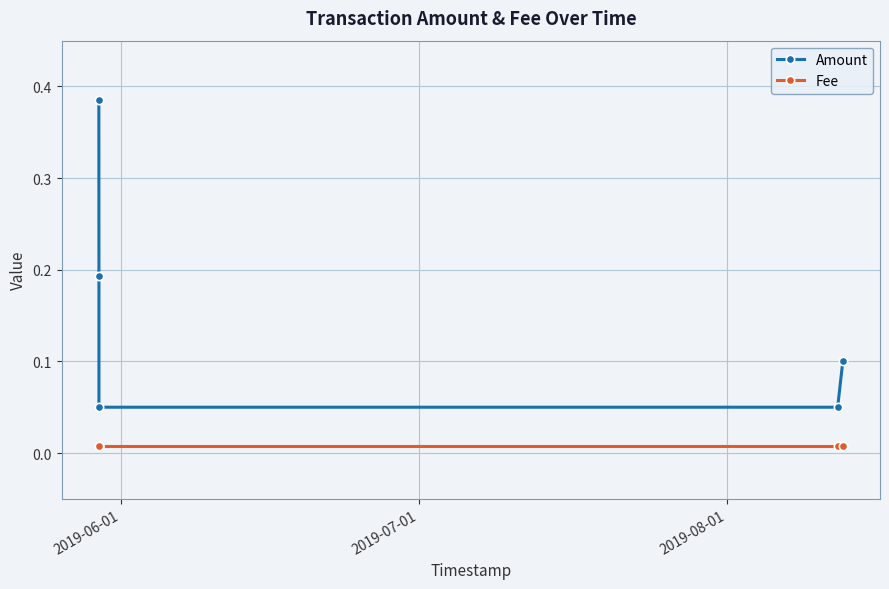

True or false: Amount has more than 2 points higher than both neighbors.

False